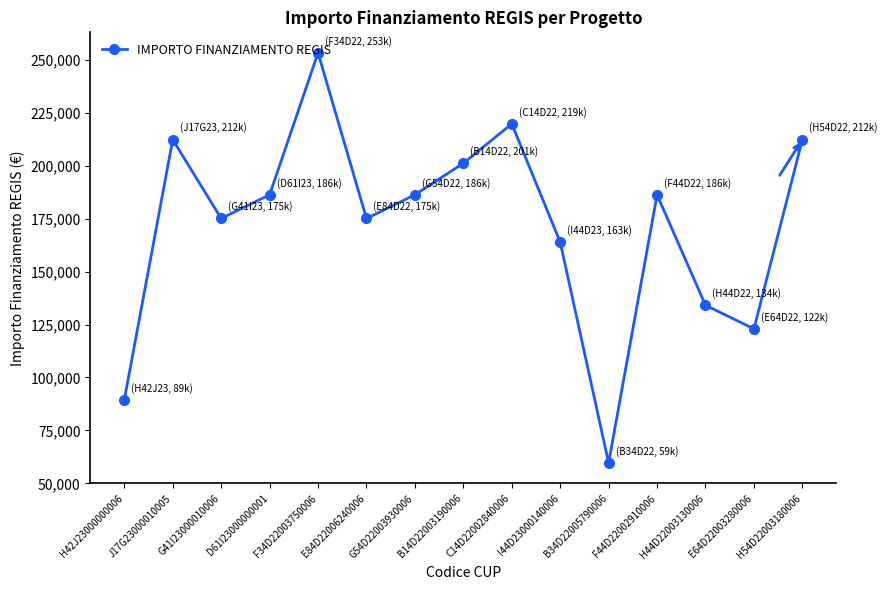

Where is the first local minimum?

G41I23000010006